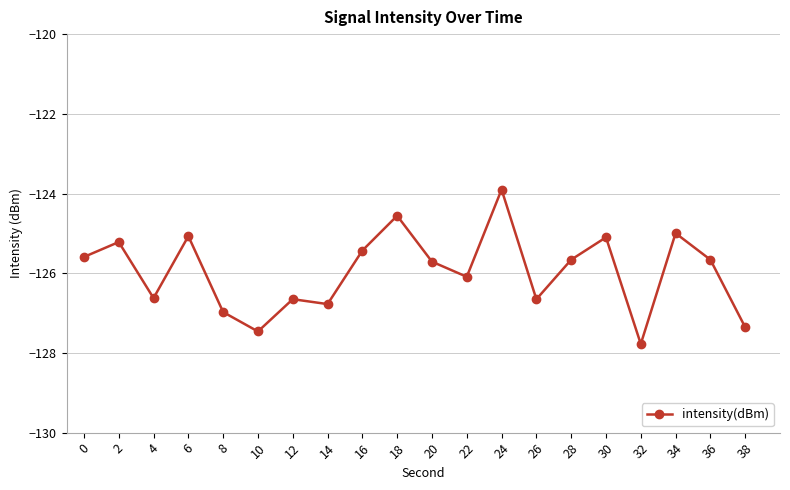

What is the smallest value displayed?

-127.8